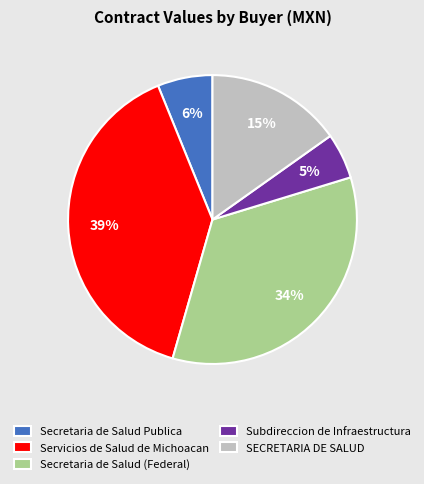

Count the number of slices in the pie.

5